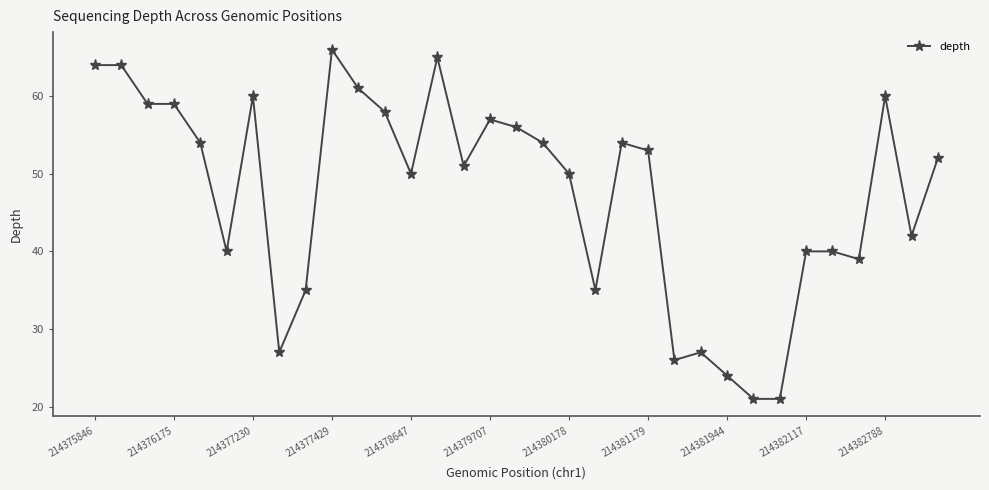

What is the minimum value shown in the chart?

21